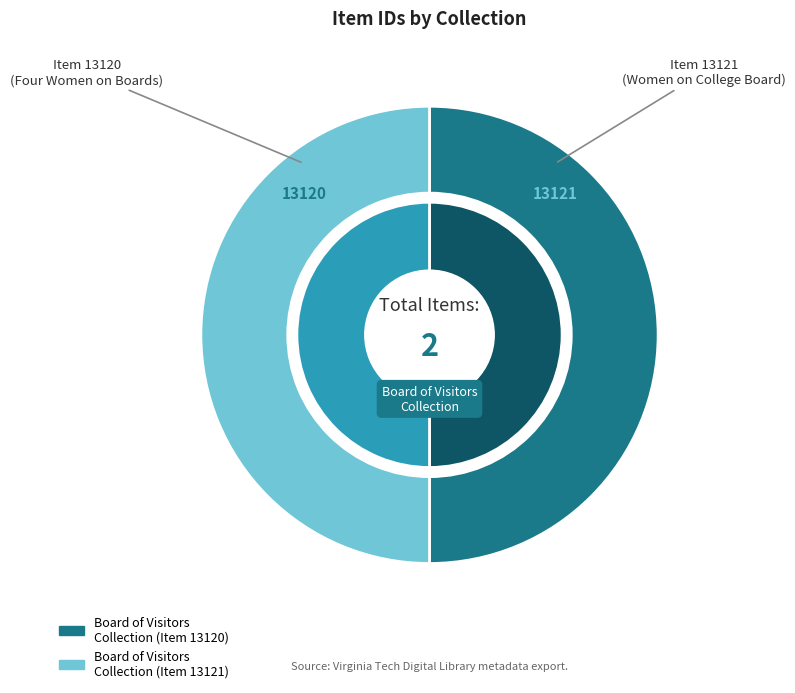

Rank the categories by value from highest to lowest.

Board of Visitors
Collection (Item 13121), Board of Visitors
Collection (Item 13120)